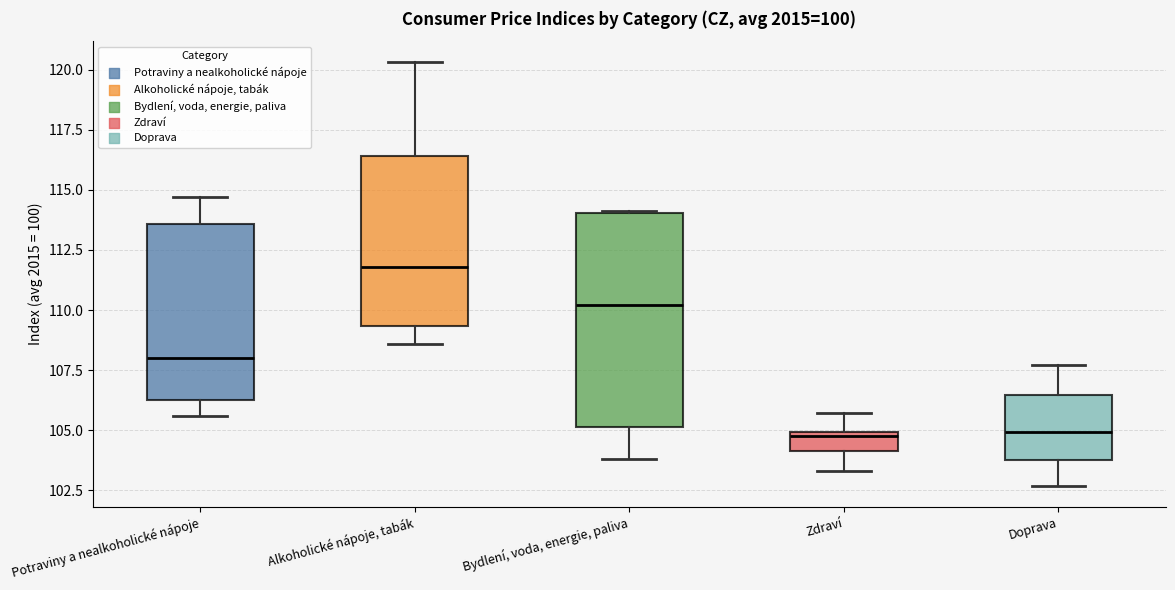

Reading left to right, transcribe this box plot: for each box, give where its median line is, the range the box spans, and where its two whiskers end, as read against the y-axis. The values are not printed on the chart, so give them approximately, as read against the axis.

Potraviny a nealkoholické nápoje: median 108.0, box 106.5 to 113.5, whiskers 105.5 to 114.5
Alkoholické nápoje, tabák: median 112.0, box 109.5 to 116.5, whiskers 108.5 to 120.5
Bydlení, voda, energie, paliva: median 110.0, box 105.0 to 114.0, whiskers 104.0 to 114.0
Zdraví: median 105.0 (just below the box's upper edge), box 104.0 to 105.0, whiskers 103.5 to 105.5
Doprava: median 105.0, box 104.0 to 106.5, whiskers 102.5 to 107.5